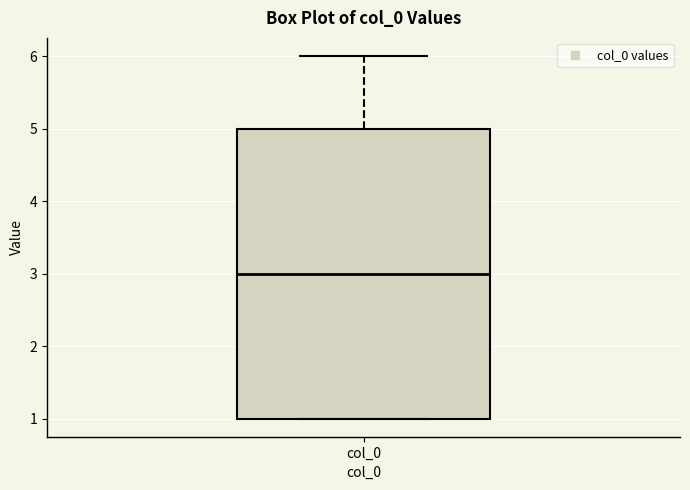

Transcribe this box plot: give where the median line is, the range the box spans, and where the two whiskers end, as read against the y-axis. The values are not printed on the chart, so give them approximately, as read against the axis.

median 3, box 1 to 5, whiskers 1 to 6